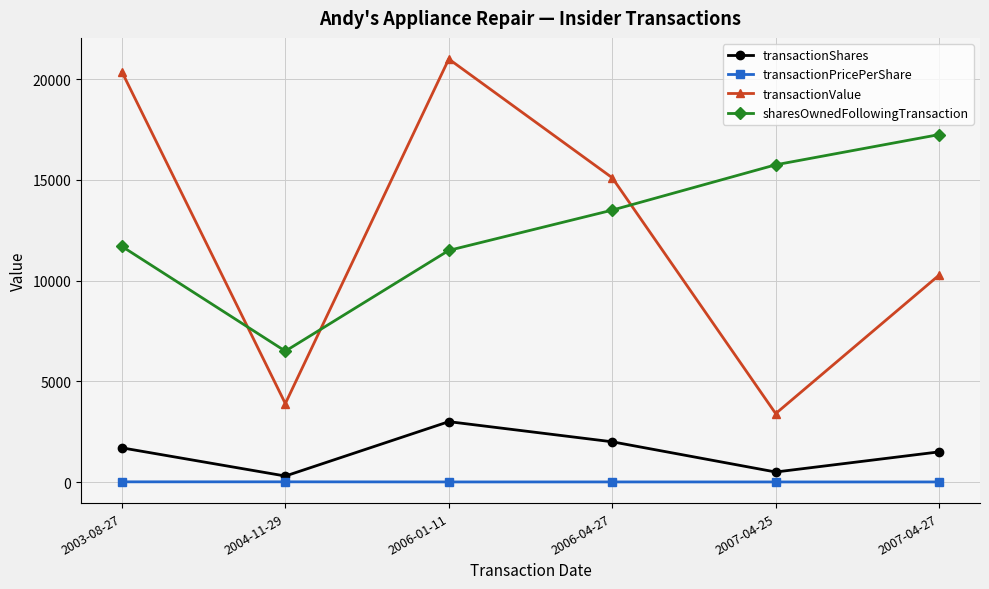

How many values in the transactionShares series are below 1700?

3